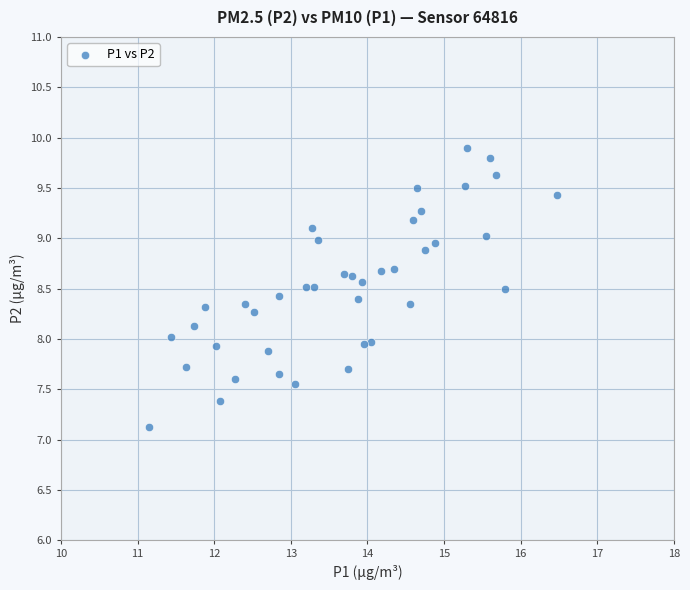

What is the range of Y values (max minus min)?

2.8